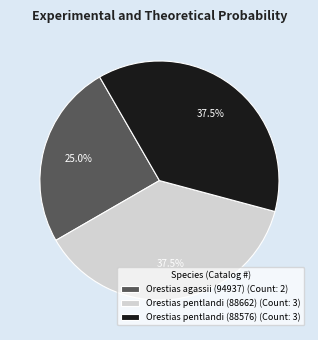

Do Orestias agassii (94937) (Count: 2) and Orestias pentlandi (88576) (Count: 3) together represent more than half of the pie?

Yes